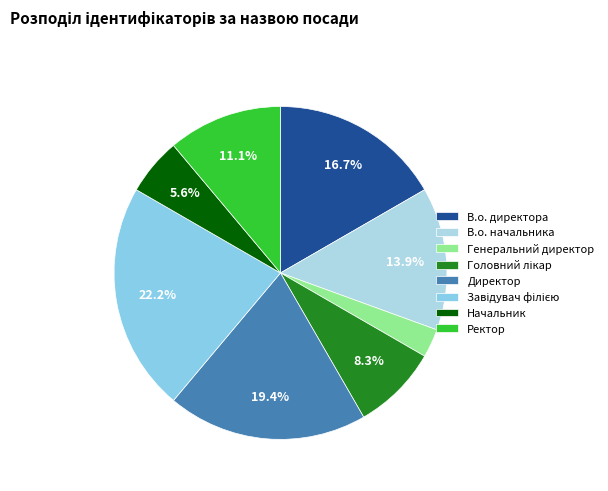

True or false: В.о. директора accounts for 17% of the total.

True